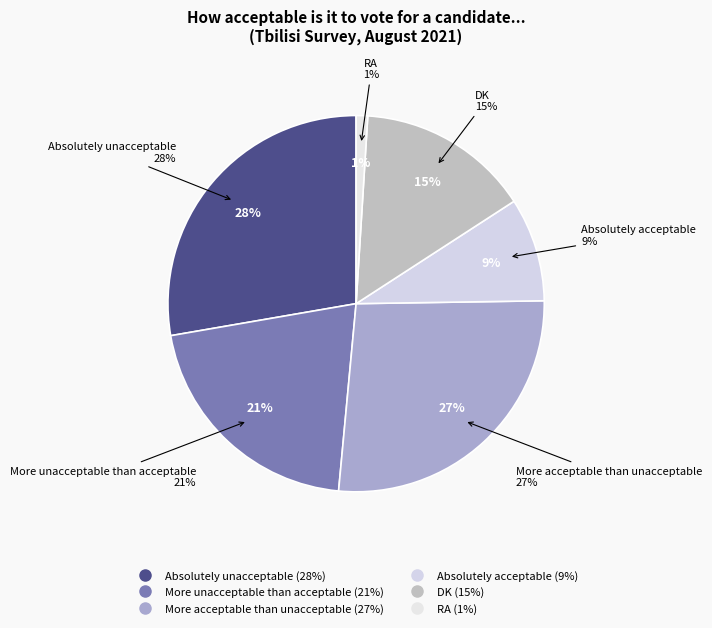

What percentage is the More acceptable than unacceptable slice, to the nearest percent?

27%